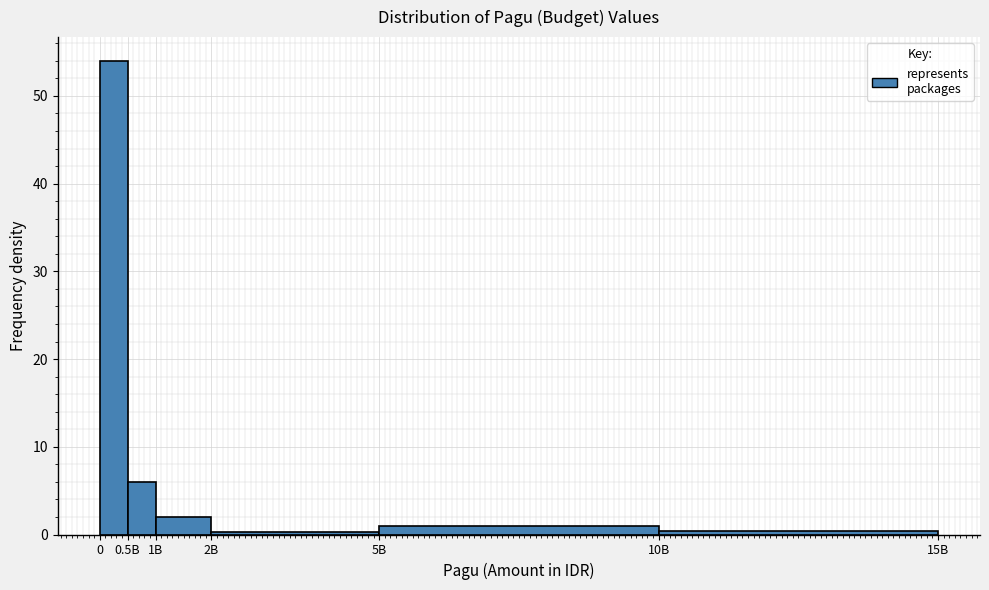

What is the difference between the maximum and minimum values?

53.7